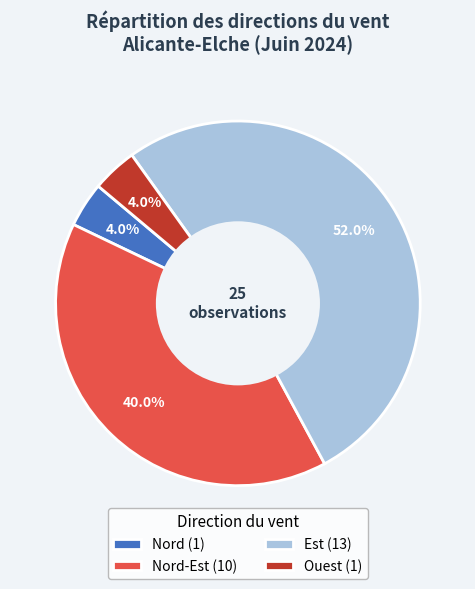

Does any single category account for the majority?

Yes